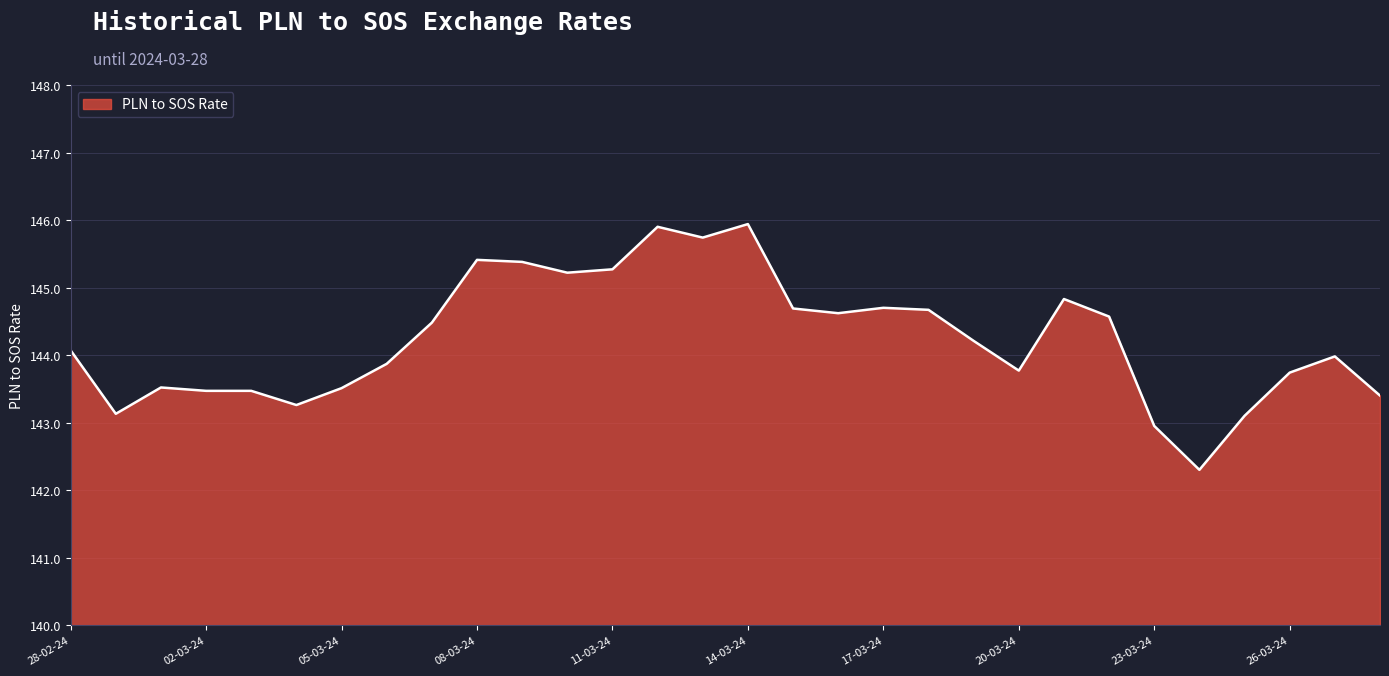

What is the difference between the maximum and minimum values?

3.6